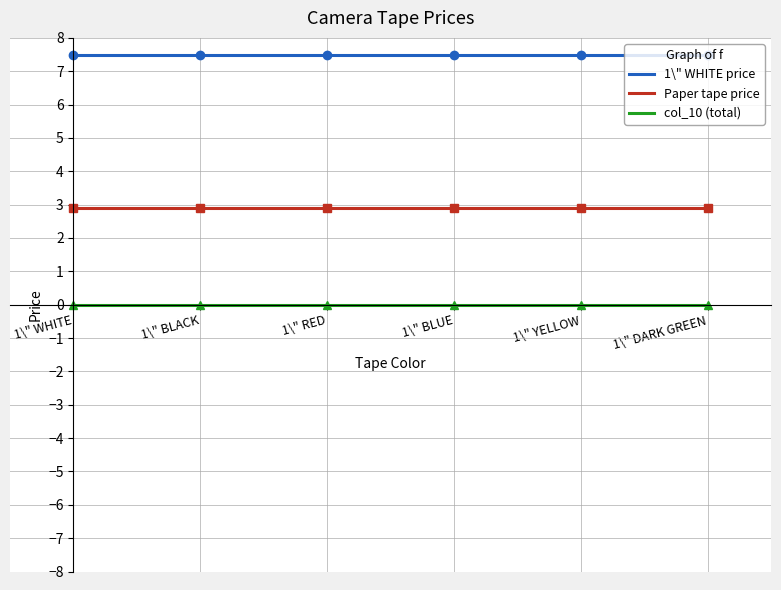

Is this an area chart (filled region under the line)?

No